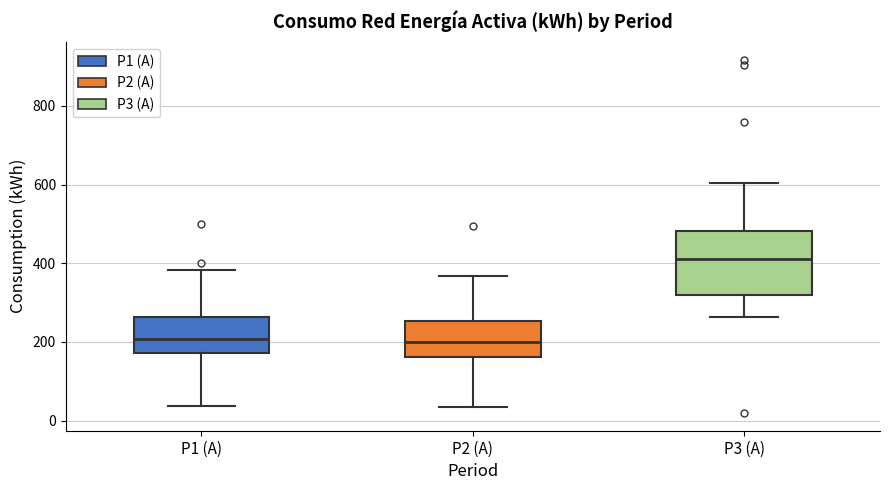

Reading left to right, read every box against the y-axis: the position of its median line, the range the box covers, and the ends of its whiskers. The values are not printed on the chart, so give them approximately, as read against the axis.

P1 (A): median 200, box 180 to 260, whiskers 40 to 380
P2 (A): median 200, box 160 to 260, whiskers 40 to 360
P3 (A): median 420, box 320 to 480, whiskers 260 to 600